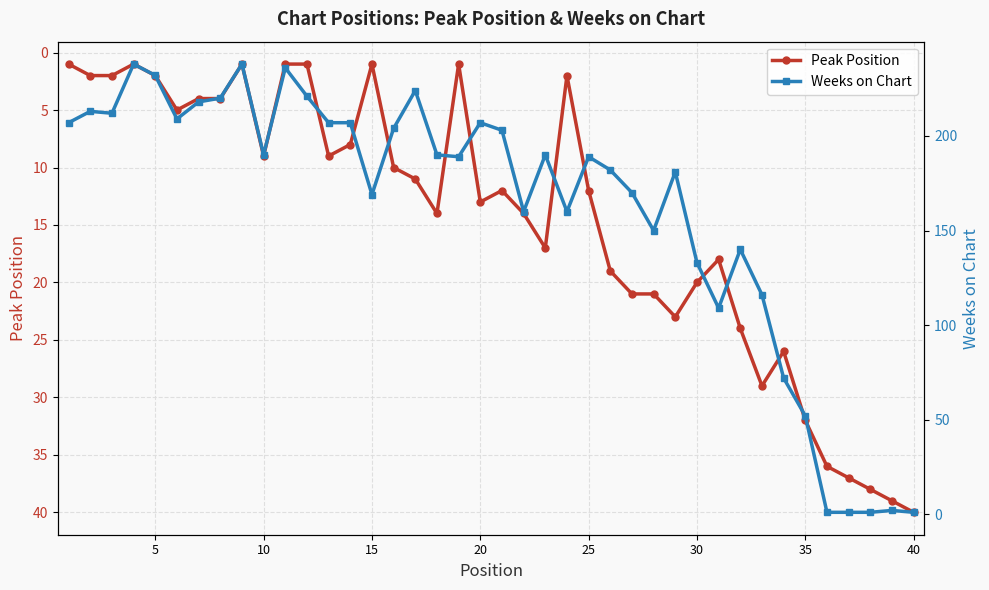

Reading right to left, extract all data points from this chart.

Peak Position: 40	39	38	37	36	32	26	29	24	18	20	23	21	21	19	12	2	17	14	12	13	1	14	11	10	1	8	9	1	1	9	1	4	4	5	2	1	2	2	1
Weeks on Chart: 1	2	1	1	1	52	72	116	140	109	133	181	150	170	182	189	160	190	160	203	207	189	190	224	204	169	207	207	221	236	190	238	220	218	209	232	238	212	213	207